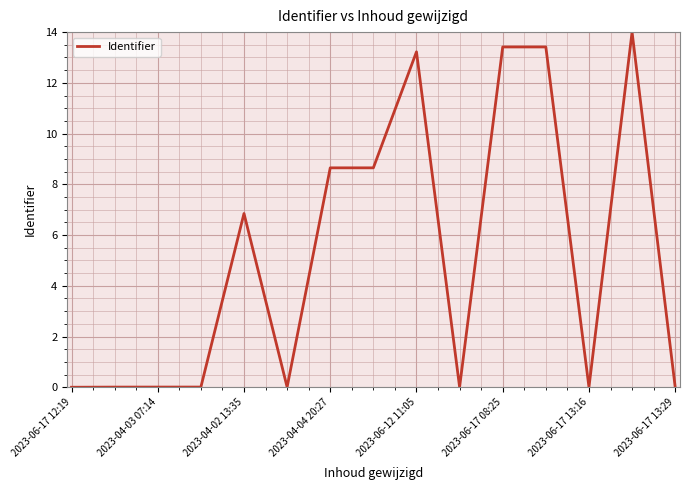

What is the average value?

5.2